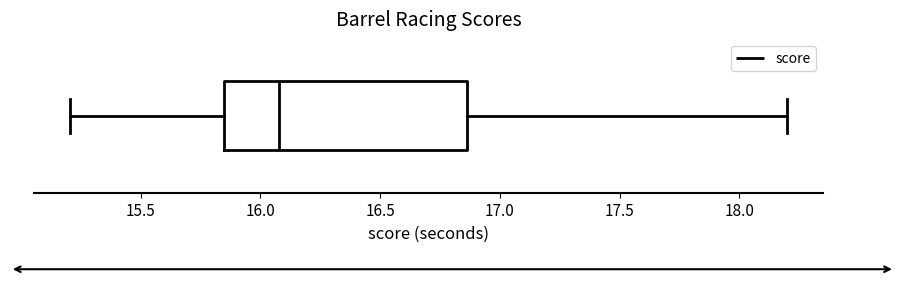

Where does the left whisker of the box end on the x-axis? The values are not printed on the chart, so give them approximately, as read against the axis.

15.20